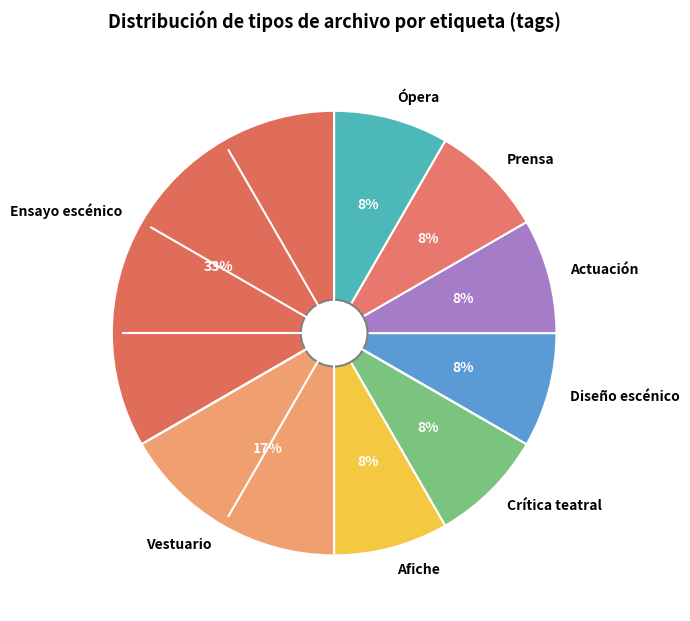

How many slices are in this pie chart?

8